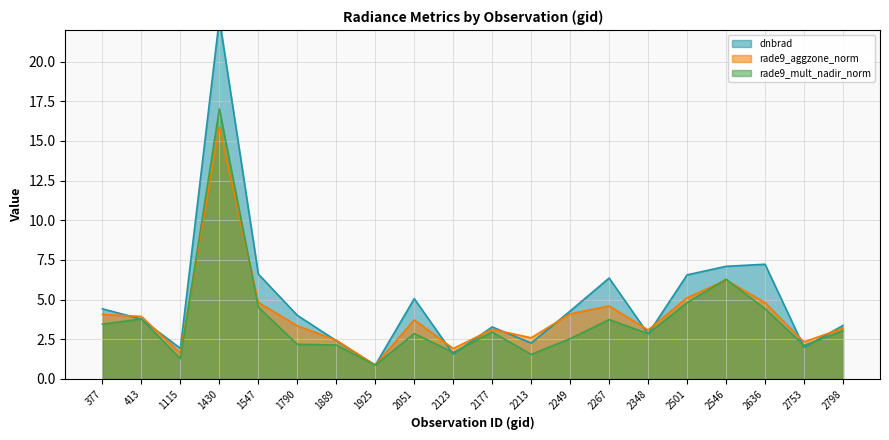

How many categories are shown in the chart?

20